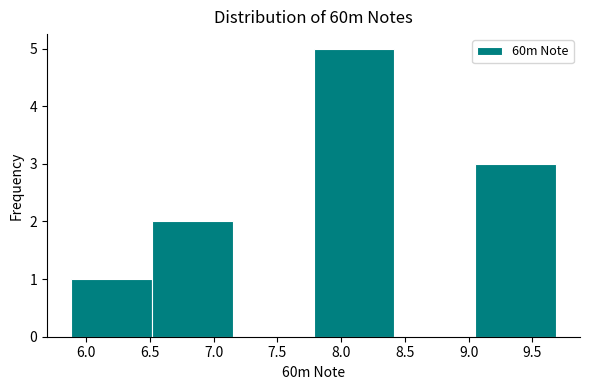

Which range on the x-axis has the tallest bar?

7.80 to 8.40